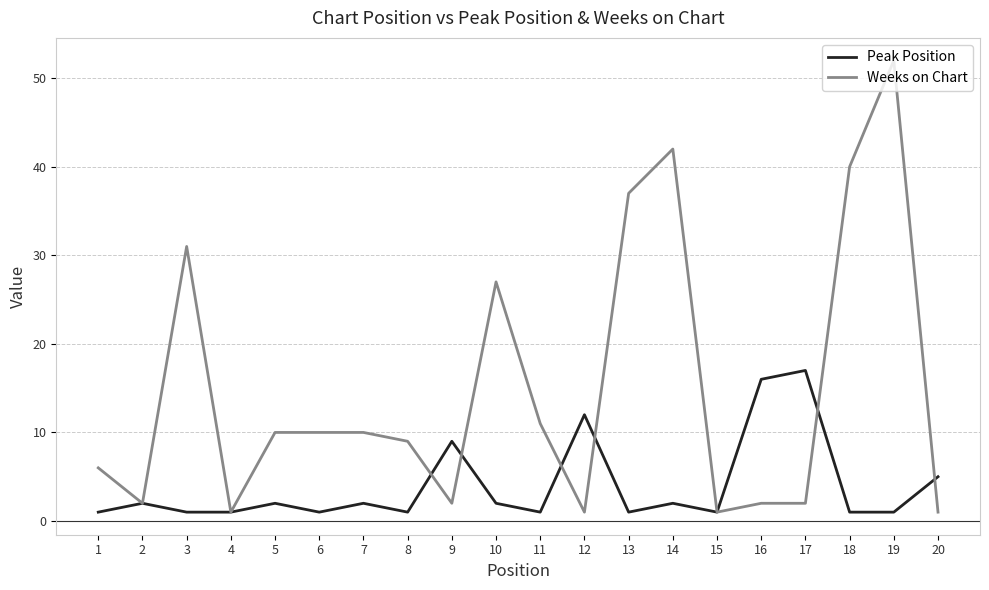

Does the chart display data point markers on the line(s)?

No